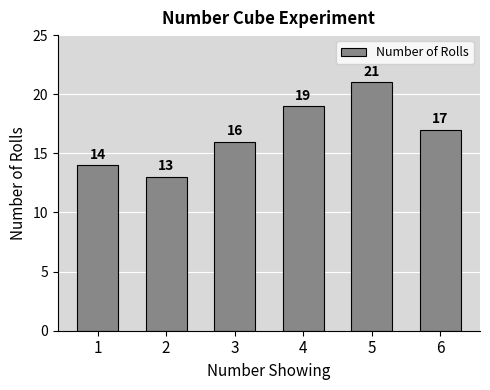

Reading right to left, extract all data points from this chart.

6=17	5=21	4=19	3=16	2=13	1=14